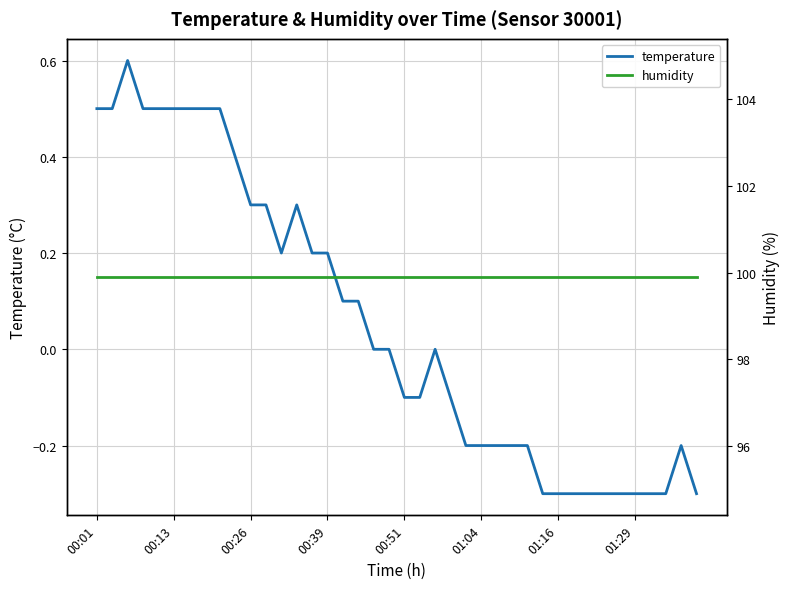

What is the minimum value for temperature?

-0.3